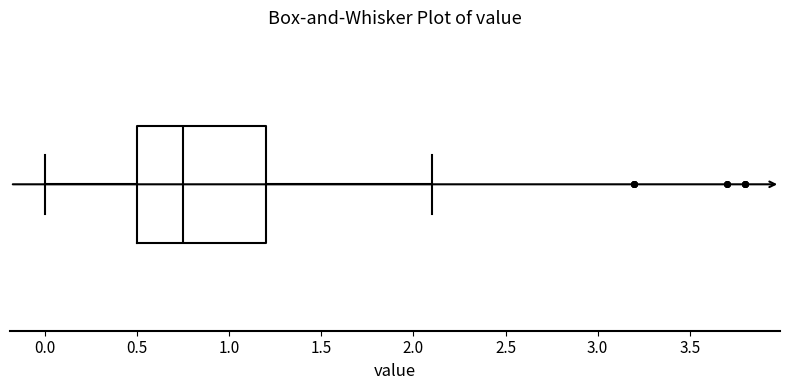

Where is the left edge of the box on the x-axis? The values are not printed on the chart, so give them approximately, as read against the axis.

0.50